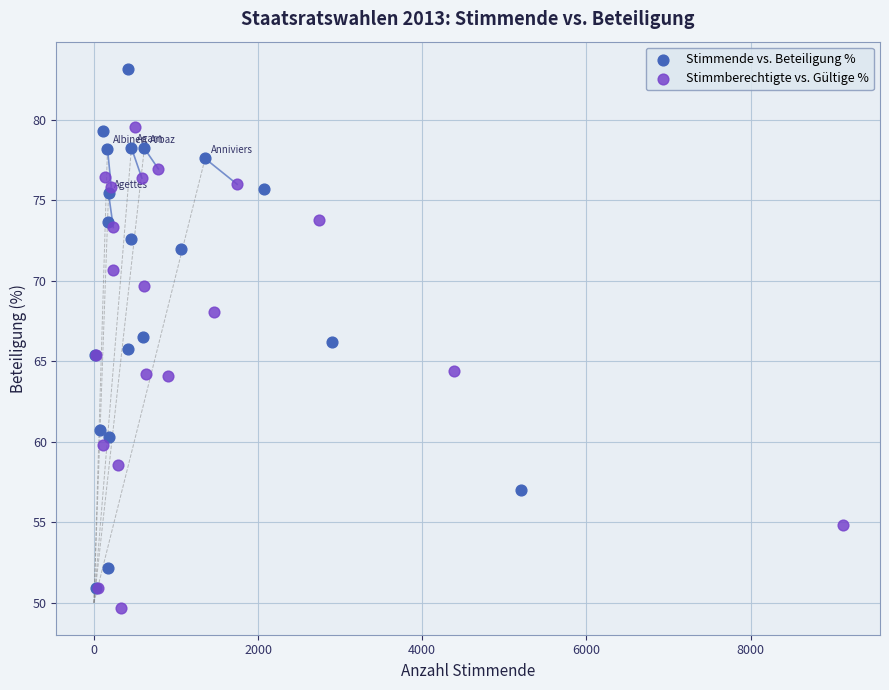

Which series contains the lowest Y value?

Stimmberechtigte vs. Gültige %